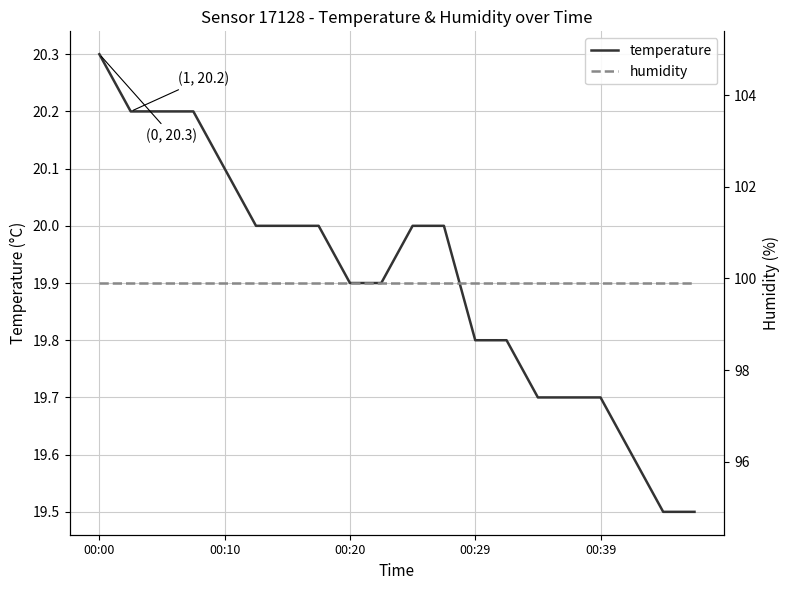

Between 17 and 5, which is larger?

5